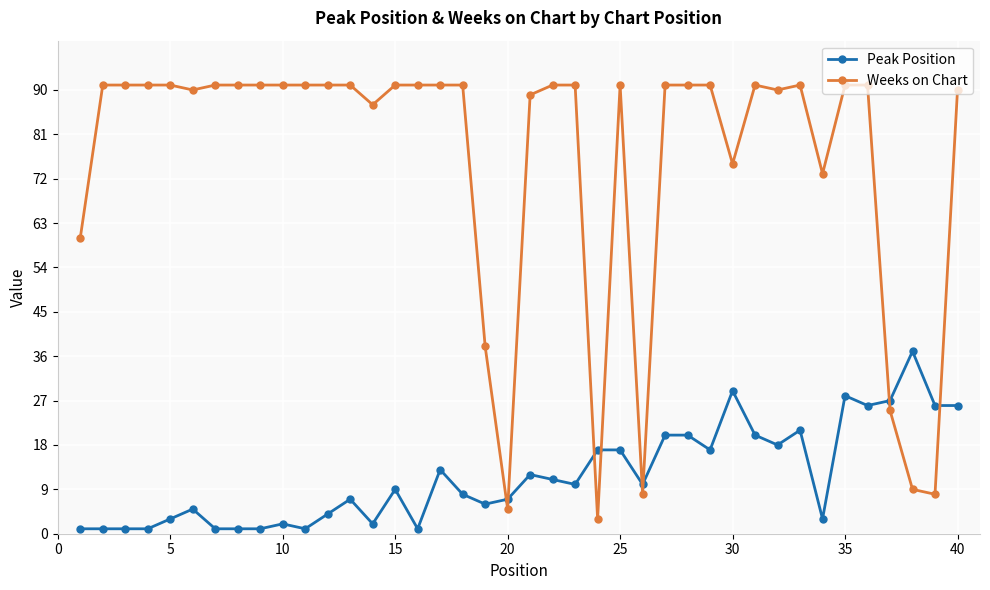

At how many categories does at least one series exceed 49?

33